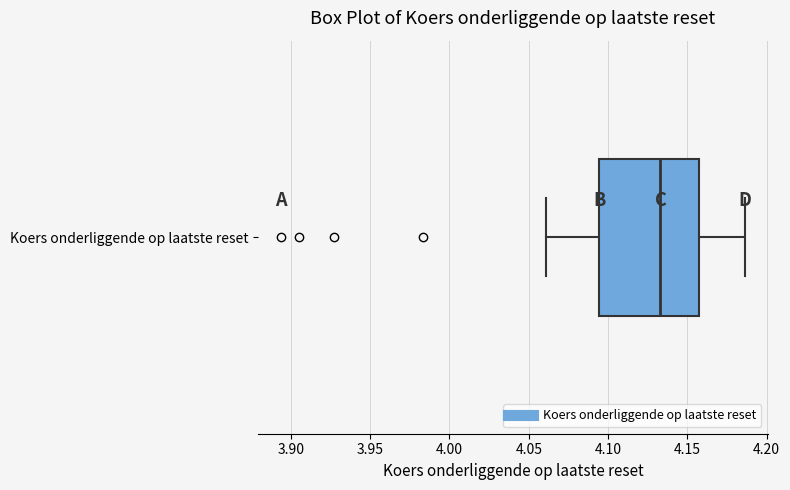

Transcribe this box plot: give where the median line is, the range the box spans, and where the two whiskers end, as read against the x-axis. The values are not printed on the chart, so give them approximately, as read against the axis.

median 4.135, box 4.095 to 4.155, whiskers 4.060 to 4.185